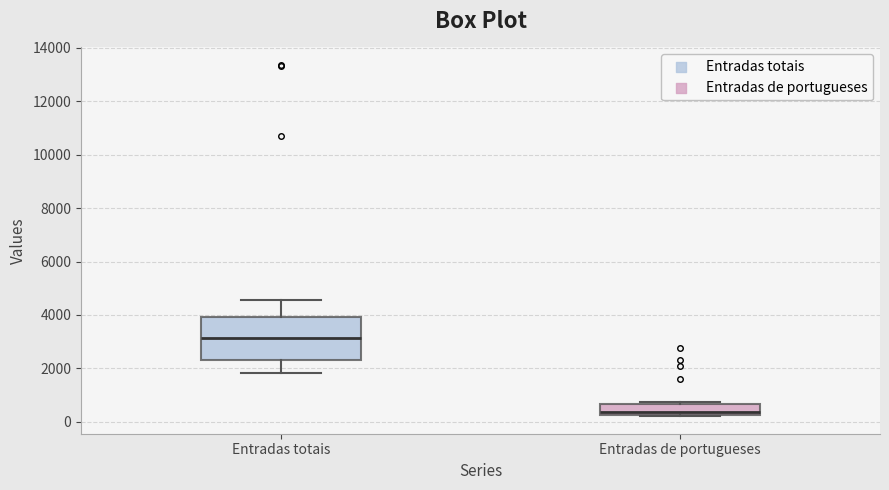

Which box is the tallest, from its lower edge to its upper edge?

Entradas totais